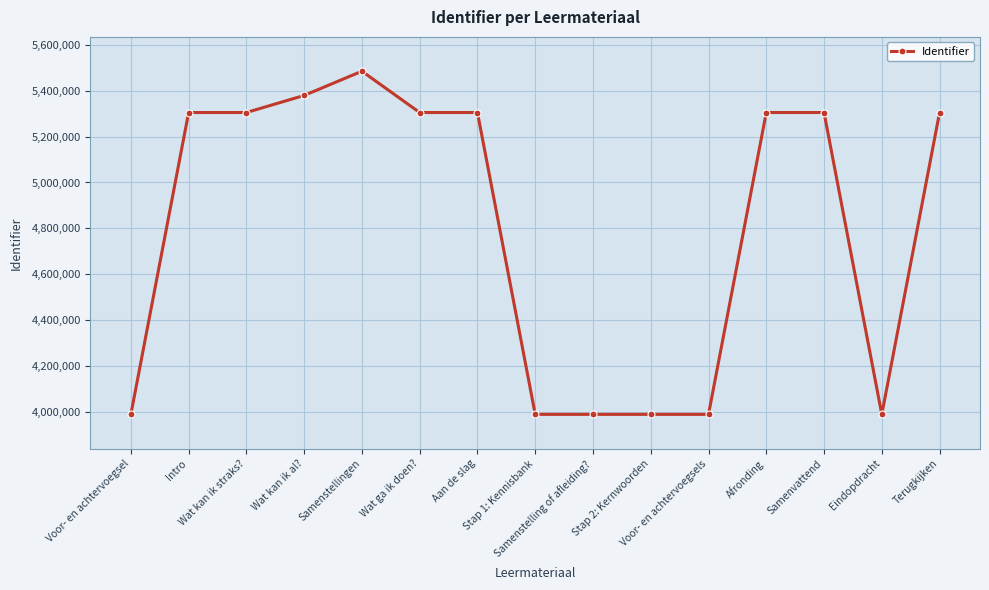

True or false: the data has more than 1 interior local peaks.

True